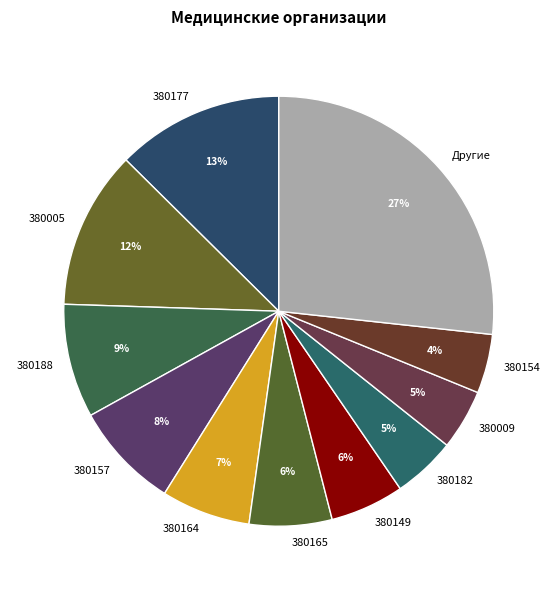

Count the number of slices in the pie.

11